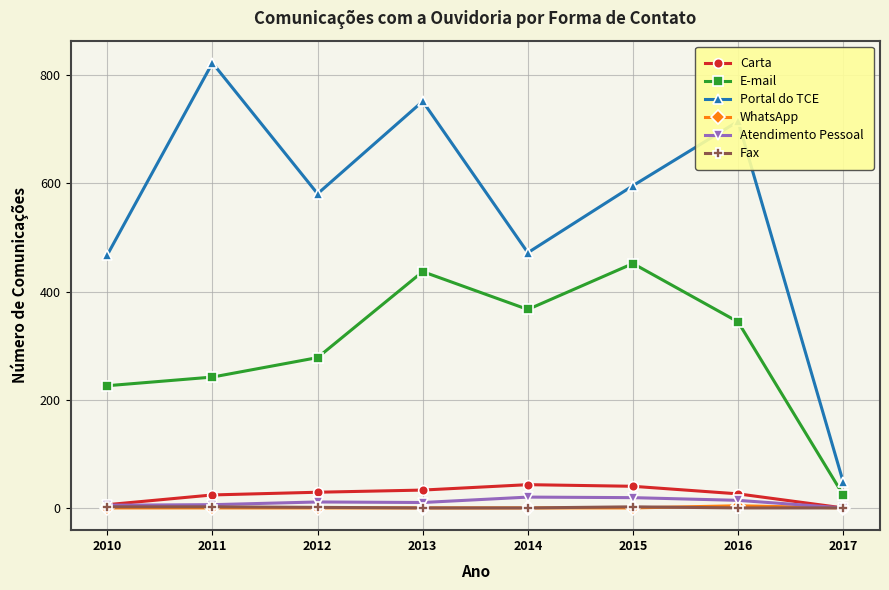

What is the highest value of the Portal do TCE series?

823